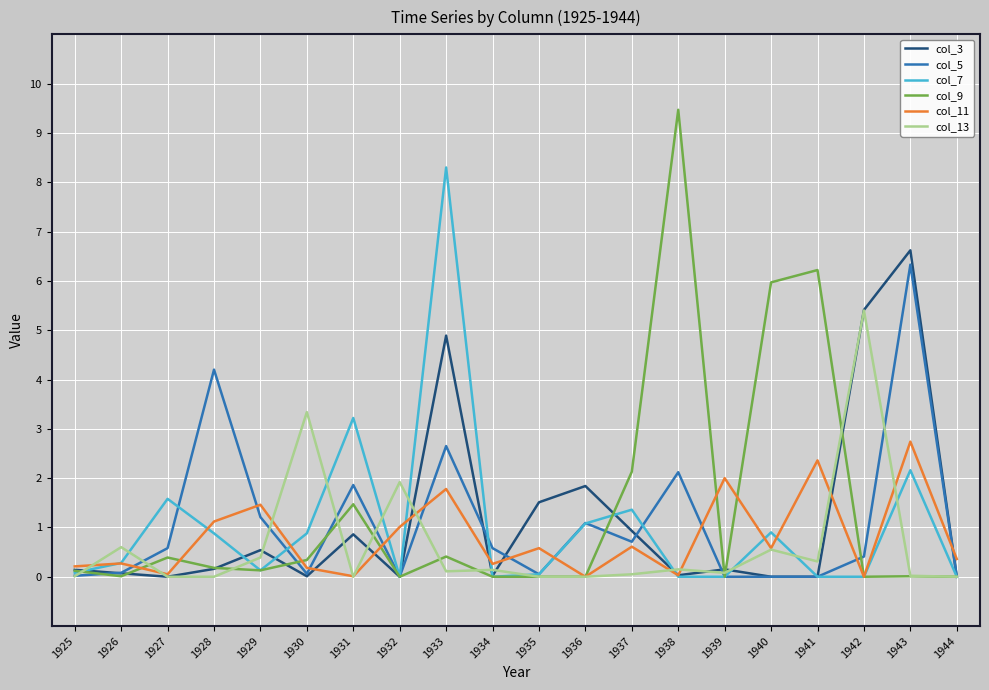

True or false: col_3 and col_11 cross at least once.

True